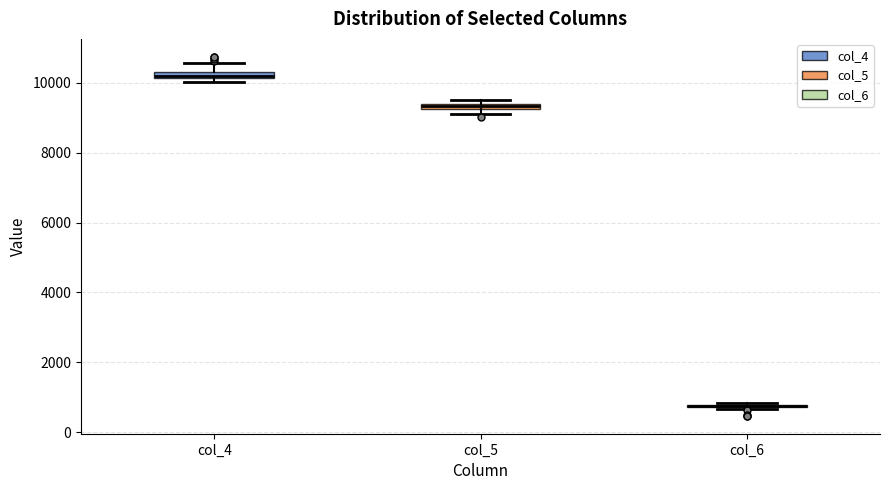

Where is the upper edge of the box for col_5 on the y-axis? The values are not printed on the chart, so give them approximately, as read against the axis.

9400